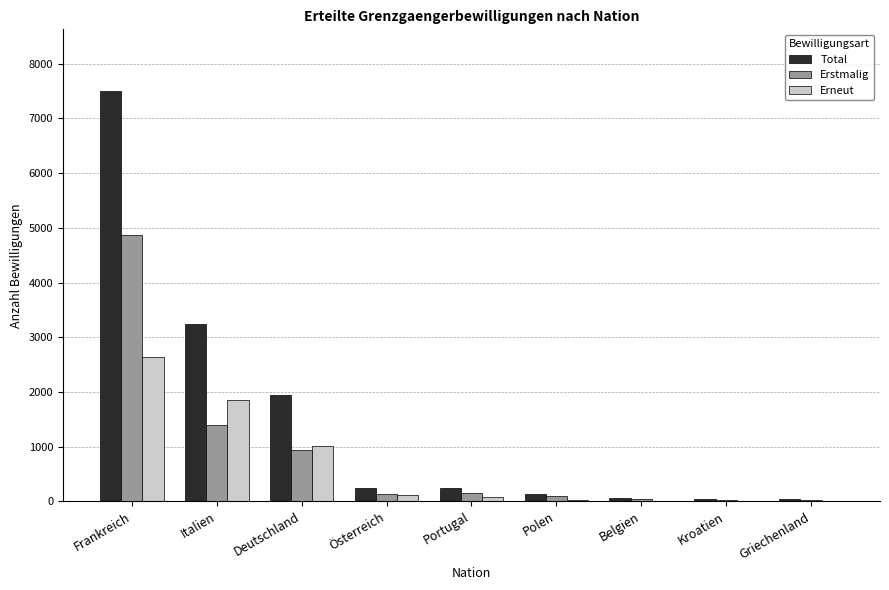

At which label does Erstmalig reach its peak?

Frankreich